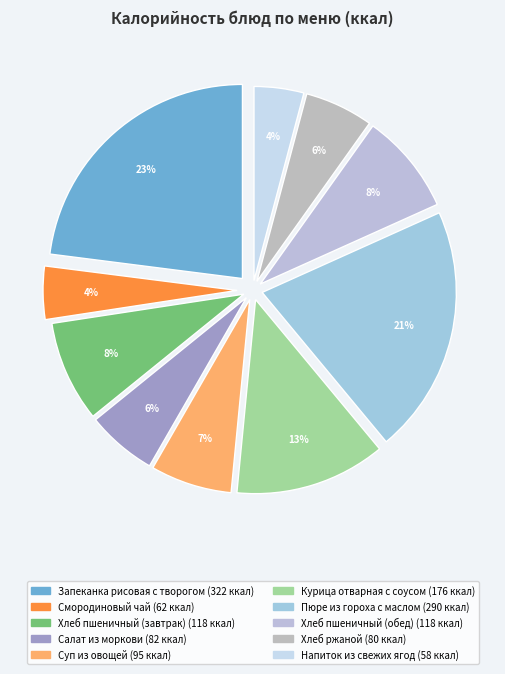

Which category has the smallest portion of the pie?

Напиток из свежих ягод